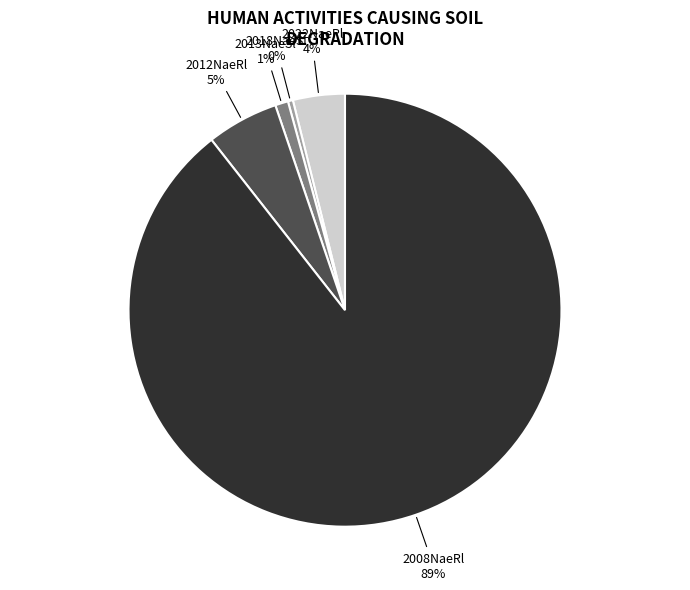

Is there any slice that represents more than half of the pie?

Yes